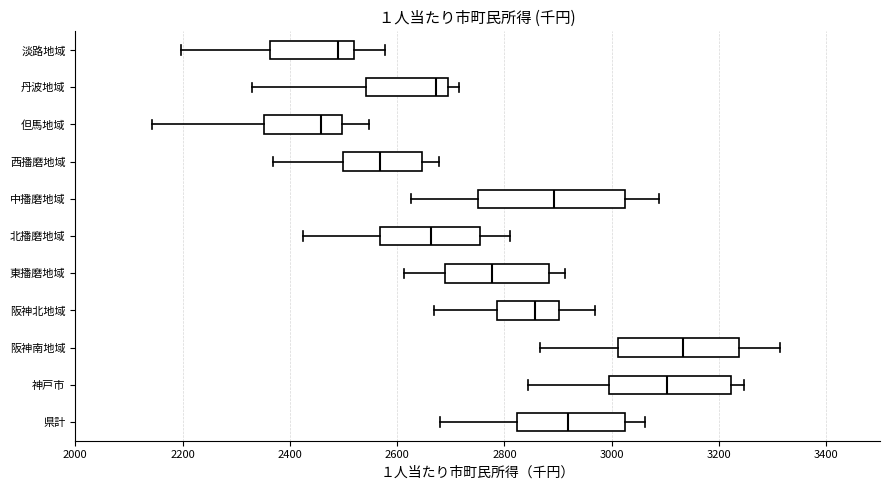

Comparing the boxes themselves (not the whiskers), which one is the widest?

中播磨地域